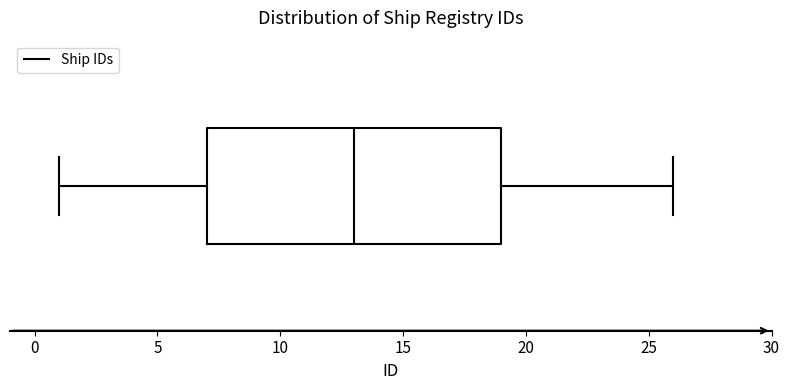

Transcribe this box plot: give where the median line is, the range the box spans, and where the two whiskers end, as read against the x-axis. The values are not printed on the chart, so give them approximately, as read against the axis.

median 13, box 7 to 19, whiskers 1 to 26